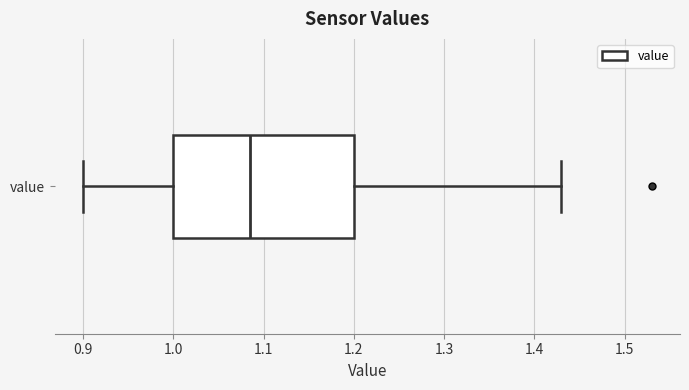

Transcribe this box plot: give where the median line is, the range the box spans, and where the two whiskers end, as read against the x-axis. The values are not printed on the chart, so give them approximately, as read against the axis.

median 1.09, box 1.00 to 1.20, whiskers 0.90 to 1.43